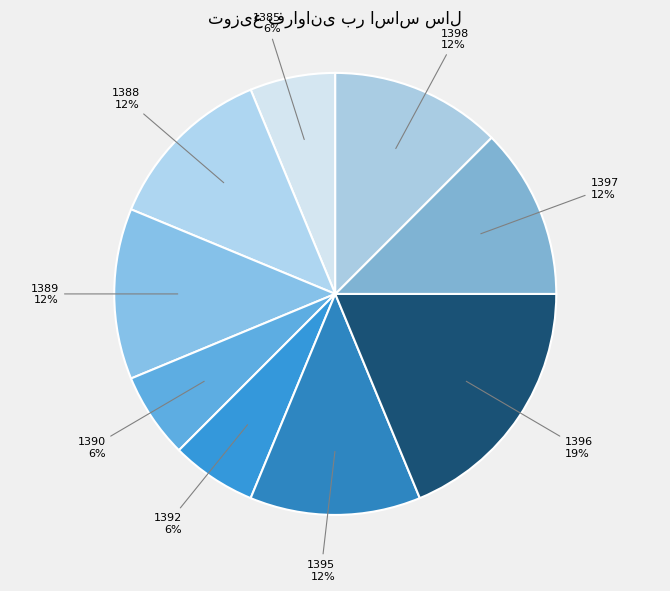

Which category has the smallest portion of the pie?

1385